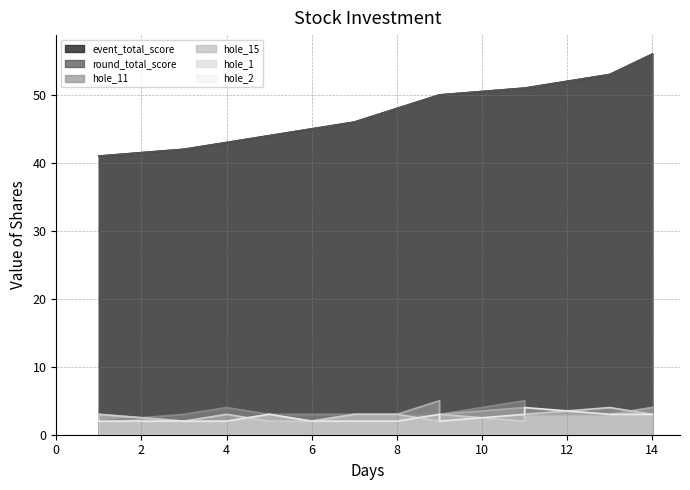

What is the lowest value of the hole_15 series?

2